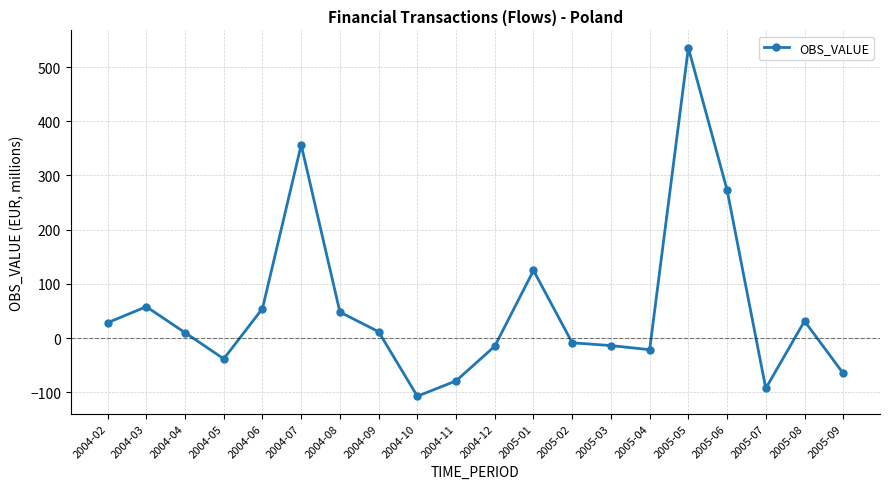

What is the difference between the maximum and minimum values?

643.0